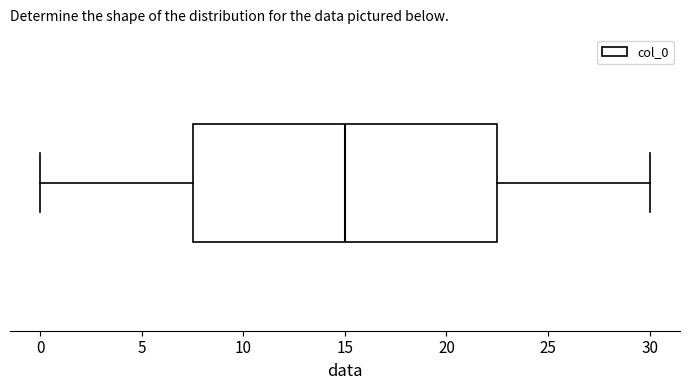

Transcribe this box plot: give where the median line is, the range the box spans, and where the two whiskers end, as read against the x-axis. The values are not printed on the chart, so give them approximately, as read against the axis.

median 15.0, box 7.5 to 22.5, whiskers 0.0 to 30.0